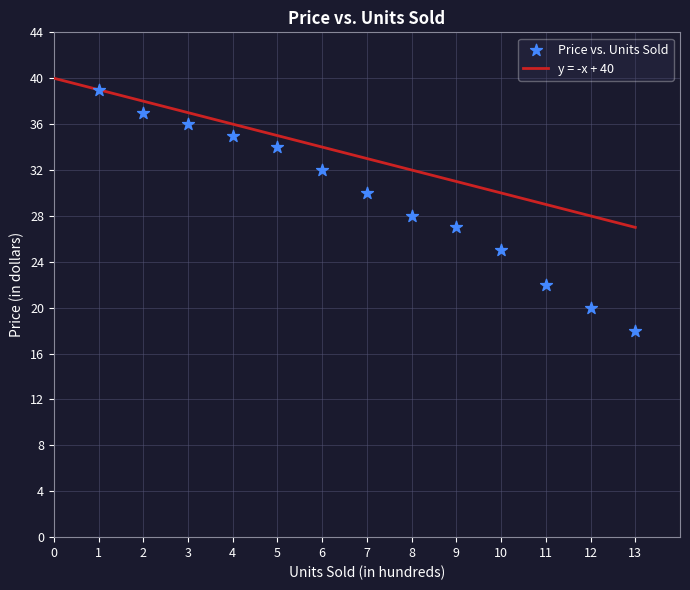

What is the range of Y values (max minus min)?

21